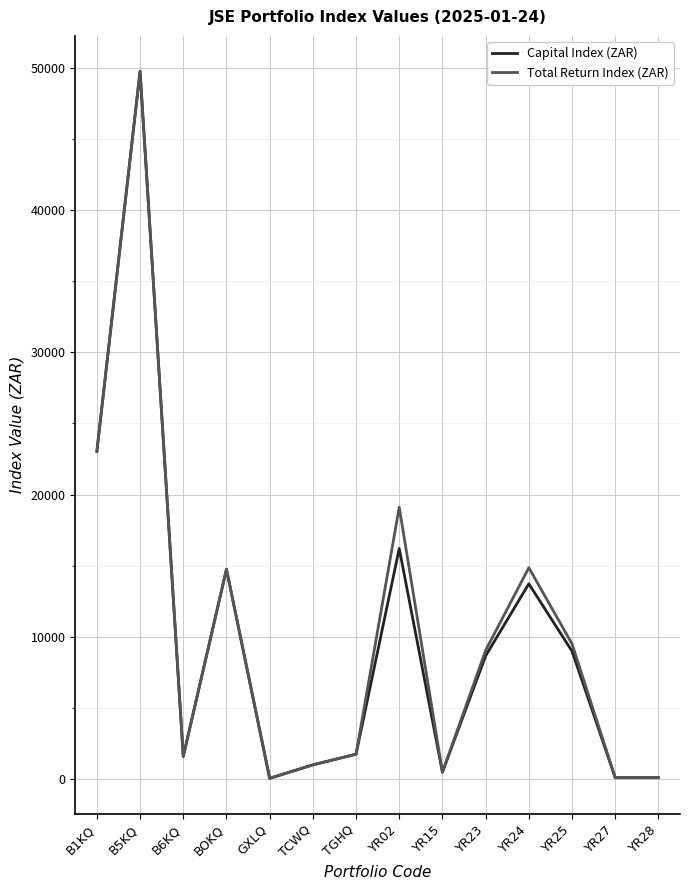

What is the average value of the Capital Index (ZAR) series?

10014.1